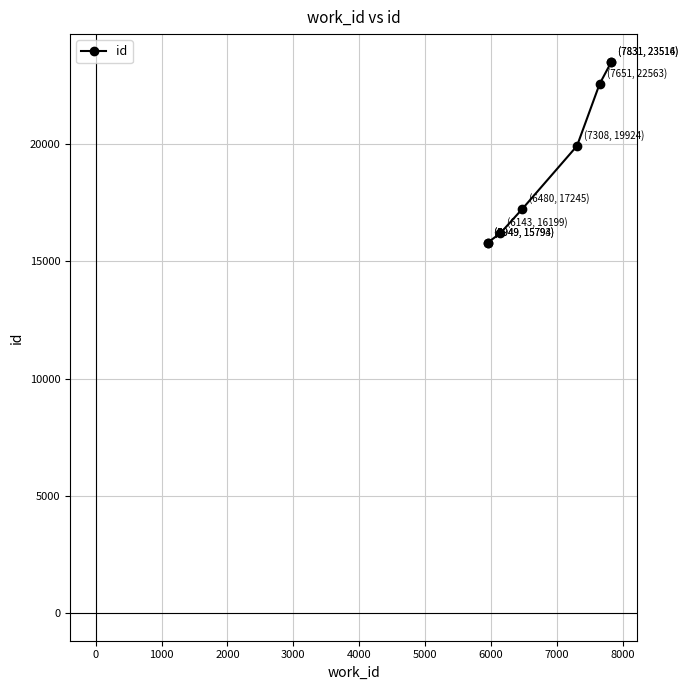

What position from the left is 3000?

5